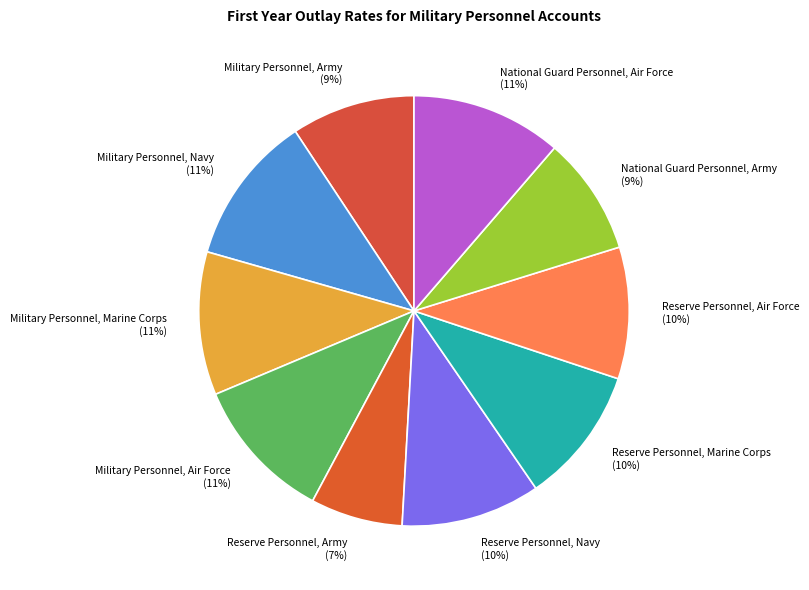

To the nearest percent, what is the difference between the largest and smallest slice percentages?

4%